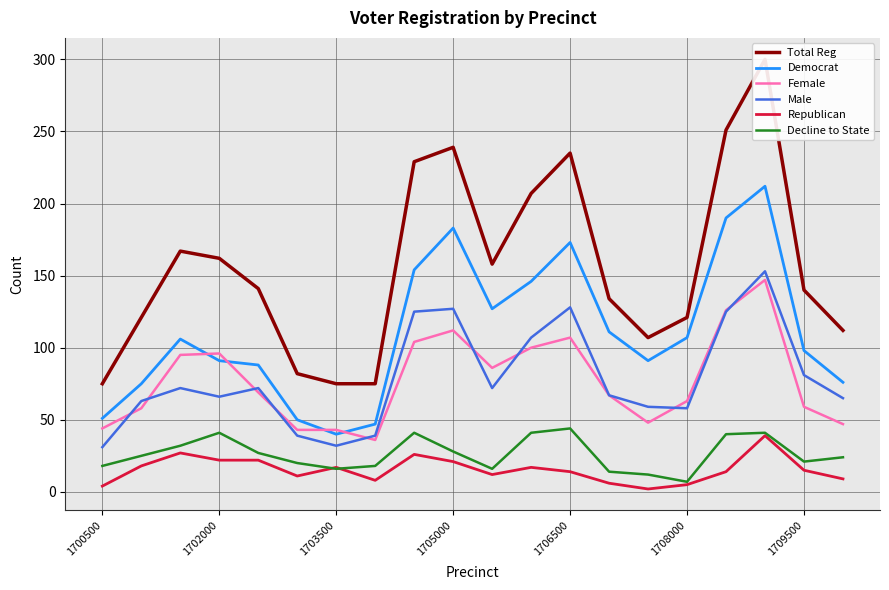

What is the spread (max minus min) of values at 8?

203